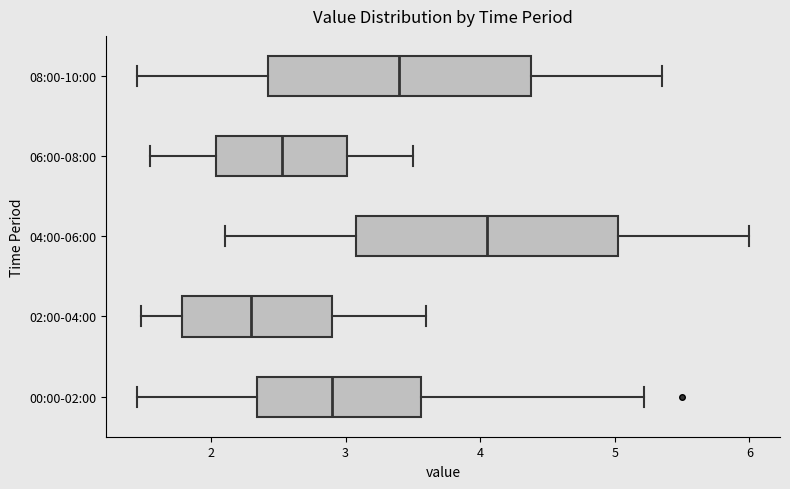

Reading bottom to top, read every box against the x-axis: the position of its median line, the range the box covers, and the ends of its whiskers. The values are not printed on the chart, so give them approximately, as read against the axis.

00:00-02:00: median 2.9, box 2.3 to 3.6, whiskers 1.5 to 5.2
02:00-04:00: median 2.3, box 1.8 to 2.9, whiskers 1.5 to 3.6
04:00-06:00: median 4.1, box 3.1 to 5.0, whiskers 2.1 to 6.0
06:00-08:00: median 2.5, box 2.0 to 3.0, whiskers 1.6 to 3.5
08:00-10:00: median 3.4, box 2.4 to 4.4, whiskers 1.5 to 5.4